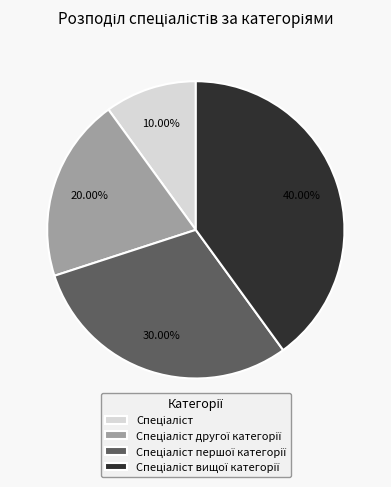

Is there a majority slice in this chart?

No